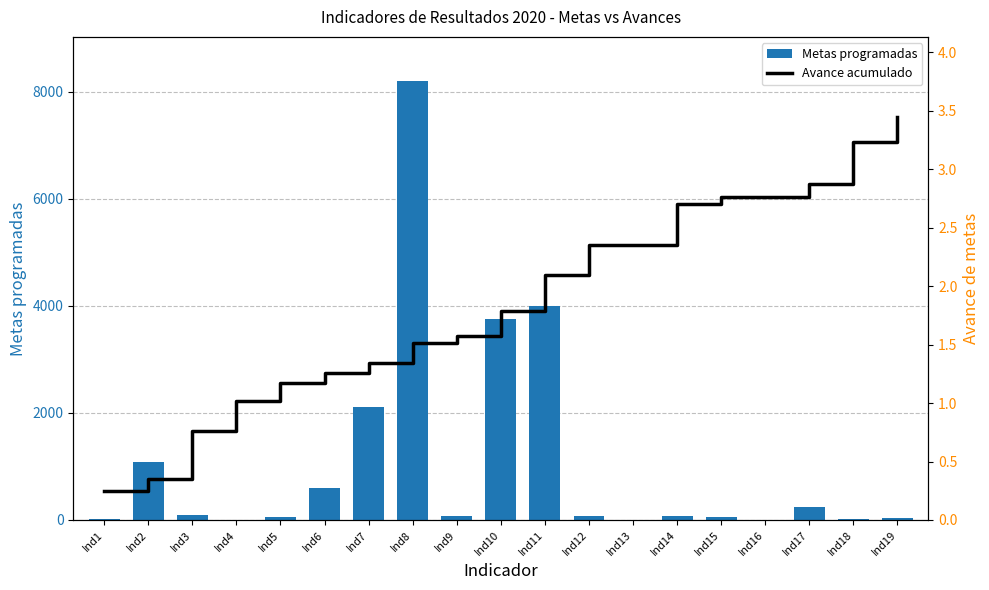

What is the value of the Avance acumulado bar at the 16th from the left?

2.8